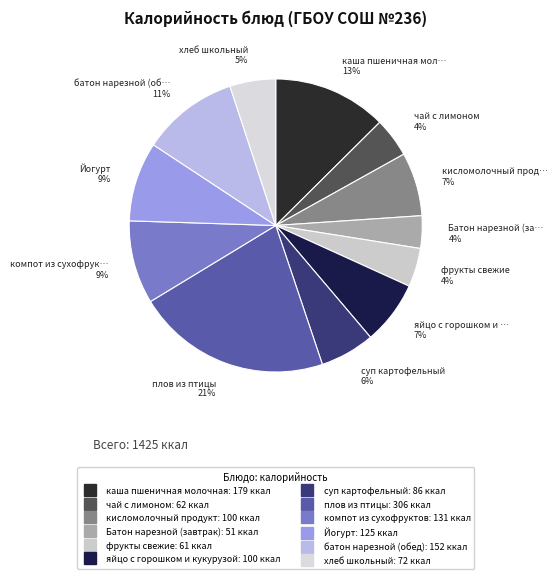

What is the smallest slice in the pie chart?

Батон нарезной (завтрак)